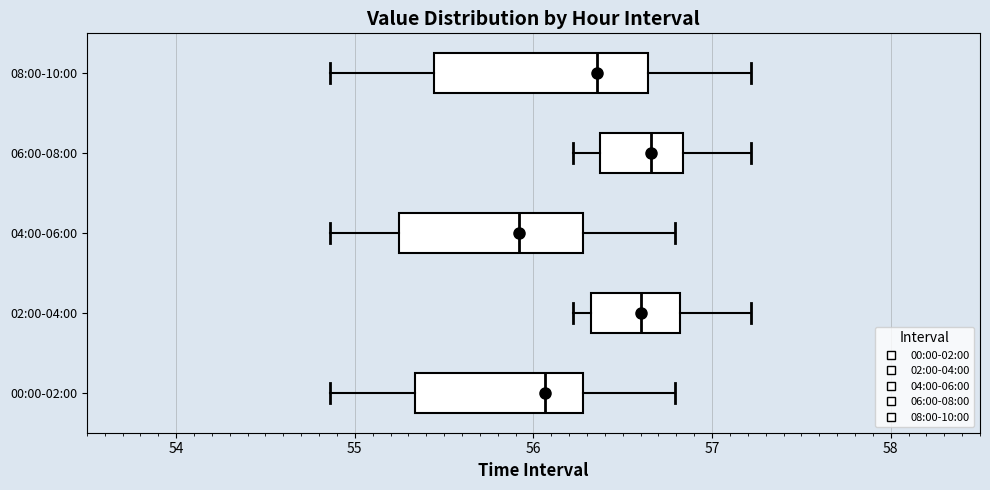

Comparing the boxes themselves (not the whiskers), which one is the widest?

08:00-10:00